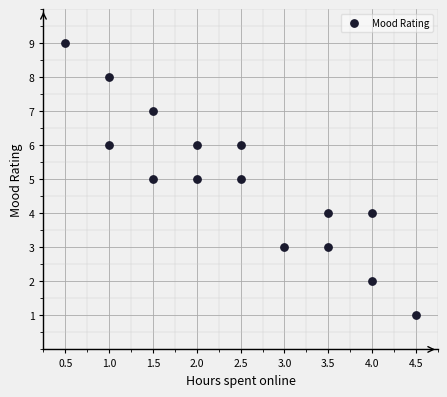

What is the range of Y values (max minus min)?

8